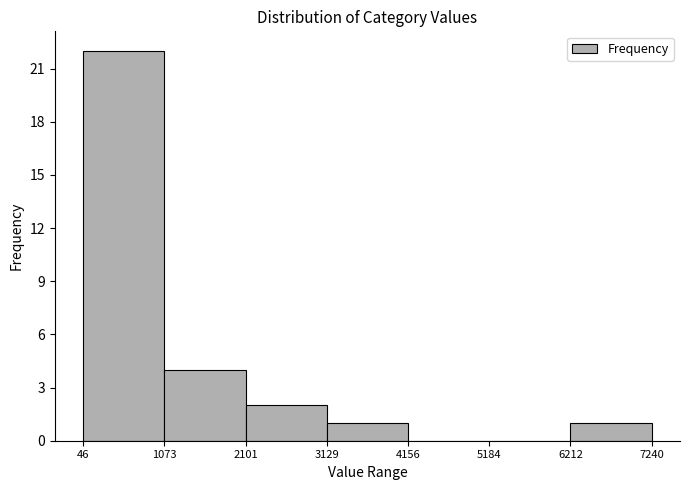

What is the height of the bar covering 6212 to 7240 on the x-axis? The values are not printed on the chart, so give them approximately, as read against the axis.

1